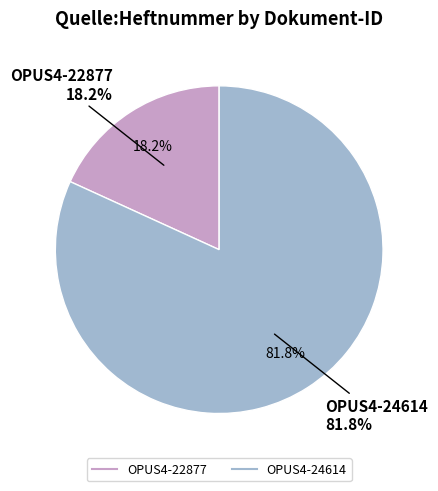

Which slice is the smallest?

OPUS4-22877